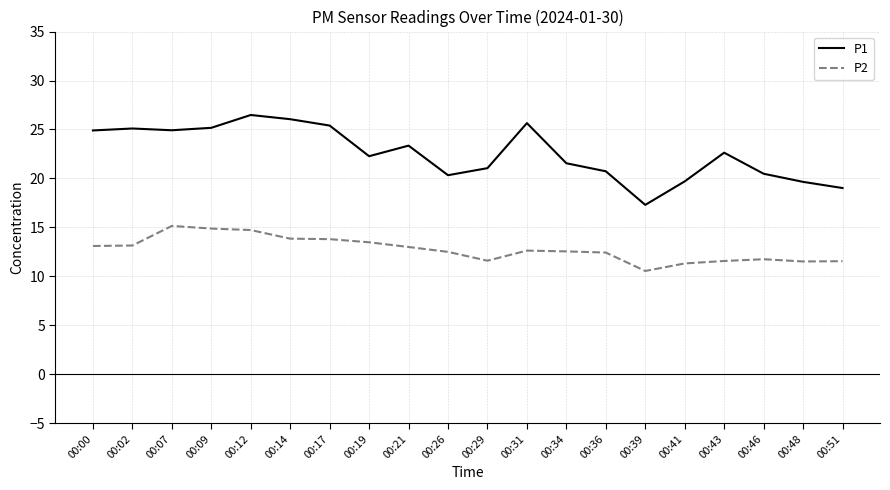

Which series changed the most between 00:39 and 00:43?

P1